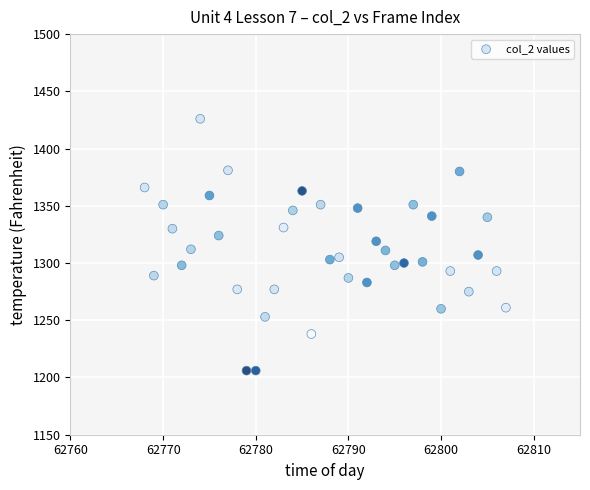

What is the range of Y values (max minus min)?

220